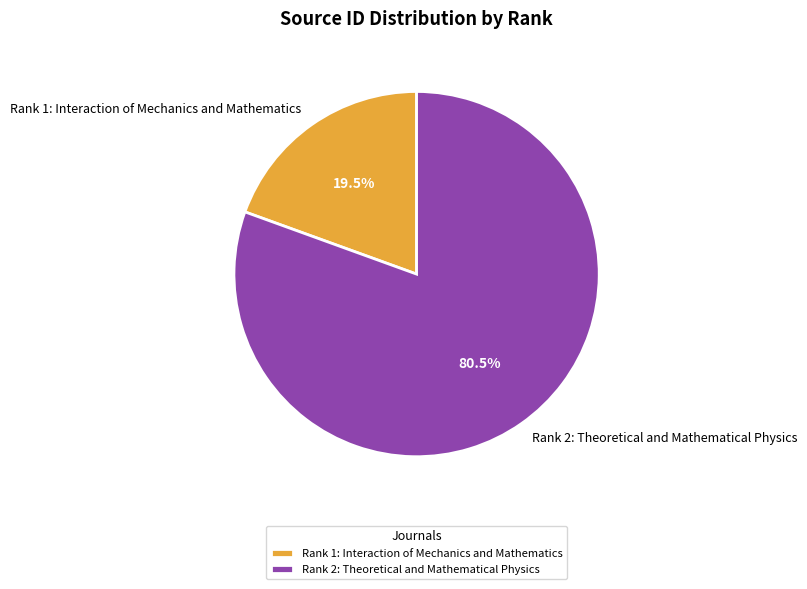

Between Rank 2: Theoretical and Mathematical Physics and Rank 1: Interaction of Mechanics and Mathematics, which is larger?

Rank 2: Theoretical and Mathematical Physics